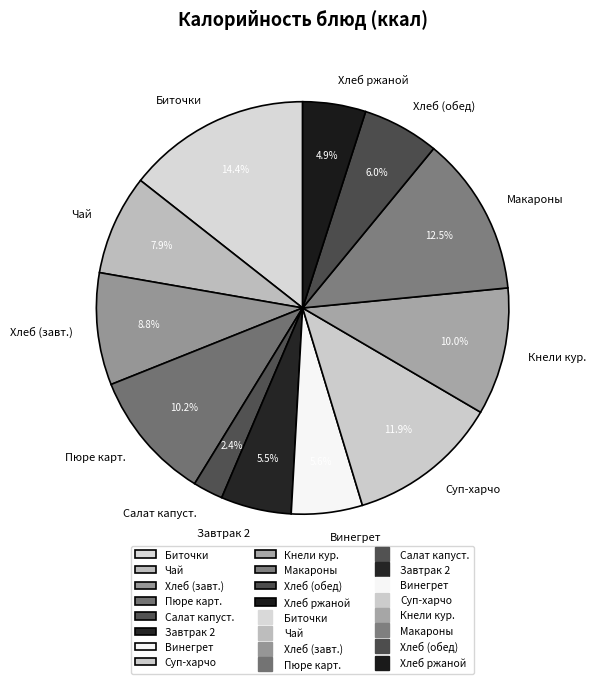

Which category has the biggest portion of the pie?

Биточки